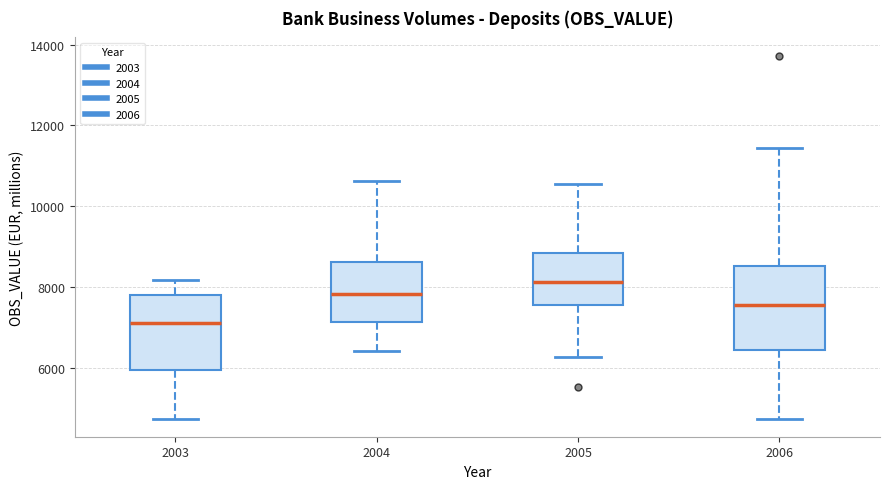

Reading left to right, transcribe this box plot: for each box, give where its median line is, the range the box spans, and where its two whiskers end, as read against the y-axis. The values are not printed on the chart, so give them approximately, as read against the axis.

2003: median 7200, box 6000 to 7800, whiskers 4800 to 8200
2004: median 7800, box 7200 to 8600, whiskers 6400 to 10600
2005: median 8200, box 7600 to 8800, whiskers 6200 to 10600
2006: median 7600, box 6400 to 8600, whiskers 4800 to 11400